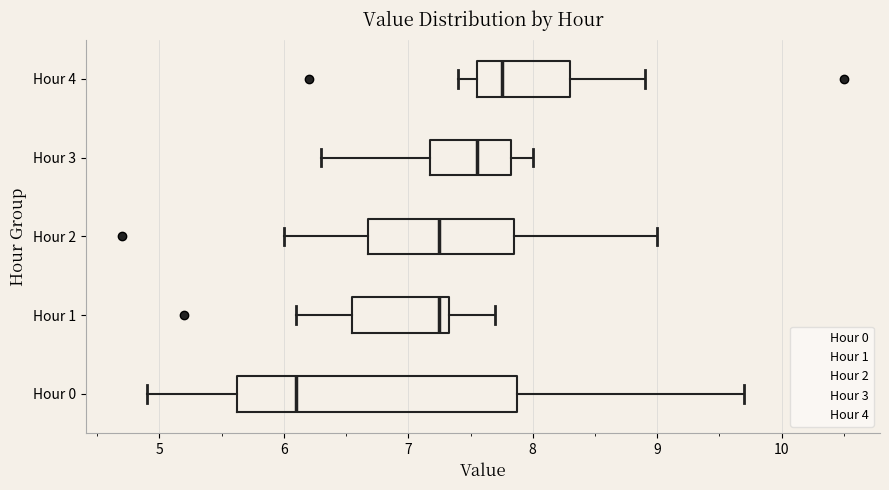

Reading bottom to top, transcribe this box plot: for each box, give where its median line is, the range the box spans, and where its two whiskers end, as read against the x-axis. The values are not printed on the chart, so give them approximately, as read against the axis.

Hour 0: median 6.1, box 5.6 to 7.9, whiskers 4.9 to 9.7
Hour 1: median 7.3 (just left of the box's right edge), box 6.6 to 7.3, whiskers 6.1 to 7.7
Hour 2: median 7.3, box 6.7 to 7.9, whiskers 6.0 to 9.0
Hour 3: median 7.6, box 7.2 to 7.8, whiskers 6.3 to 8.0
Hour 4: median 7.8, box 7.6 to 8.3, whiskers 7.4 to 8.9